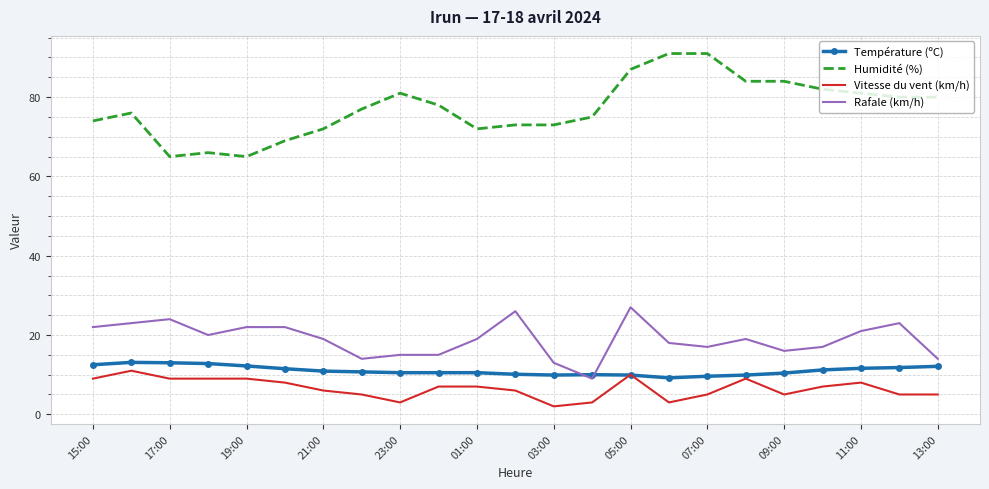

Which series has the largest range (max minus min)?

Humidité (%)